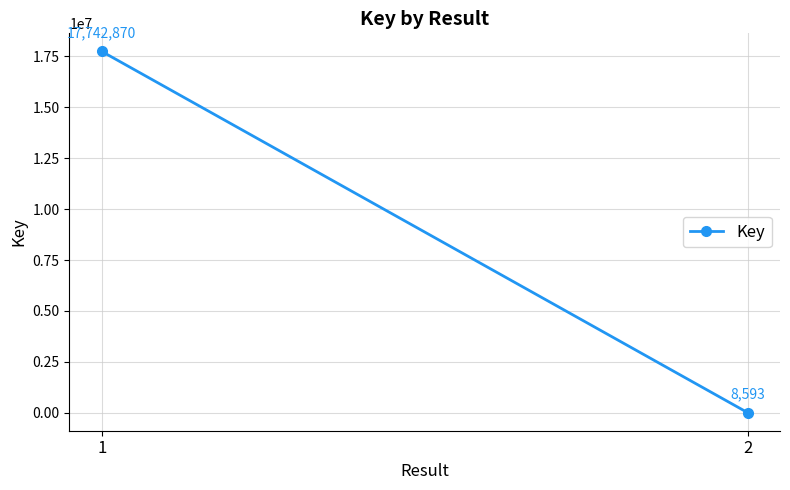

List the labels in order of value, smallest first.

2, 1